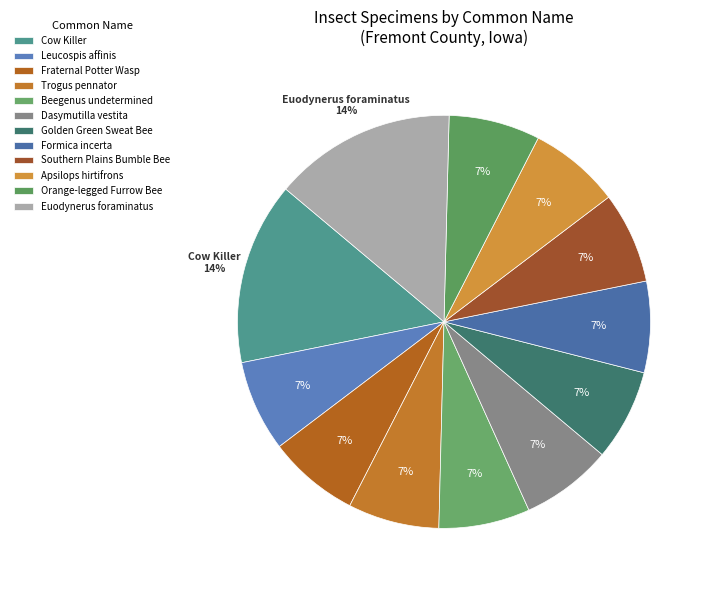

What percentage do Orange-legged Furrow Bee and Golden Green Sweat Bee together represent?

14.3%